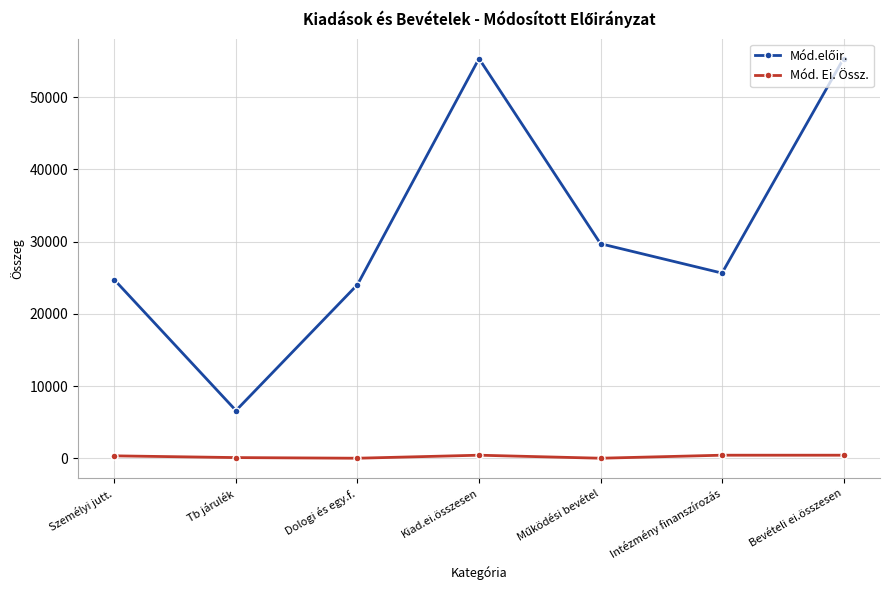

What is the label of the 2nd point from the right?

Intézmény finanszírozás